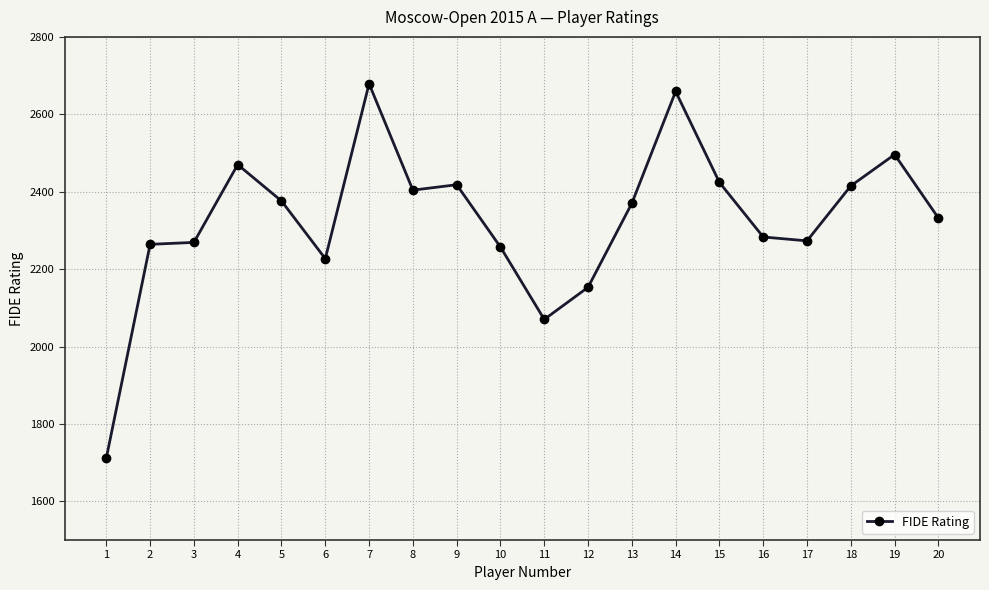

How many lines are shown in the chart?

1